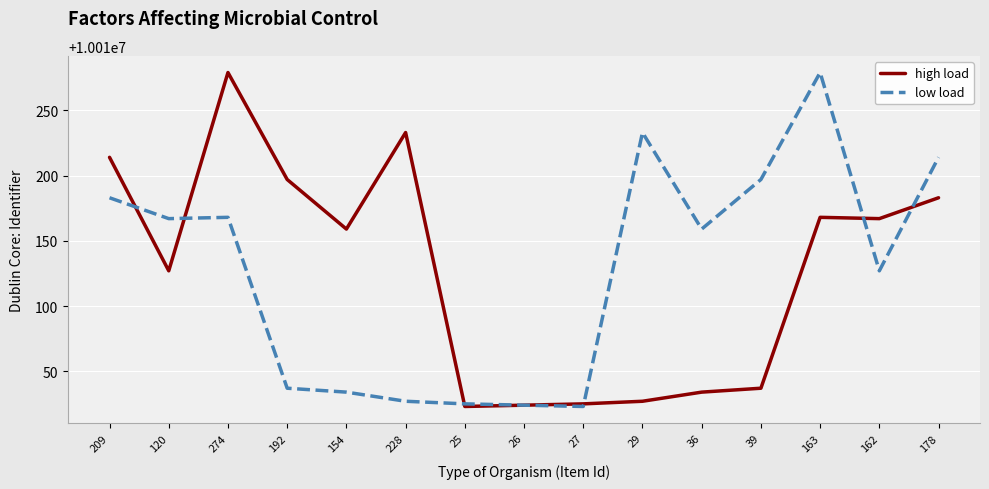

Where is the first local maximum for high load?

274